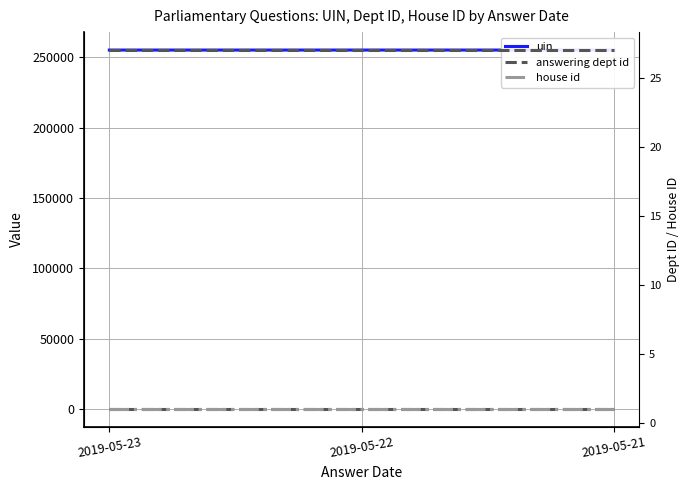

How many data points in uin are above 255290?

1